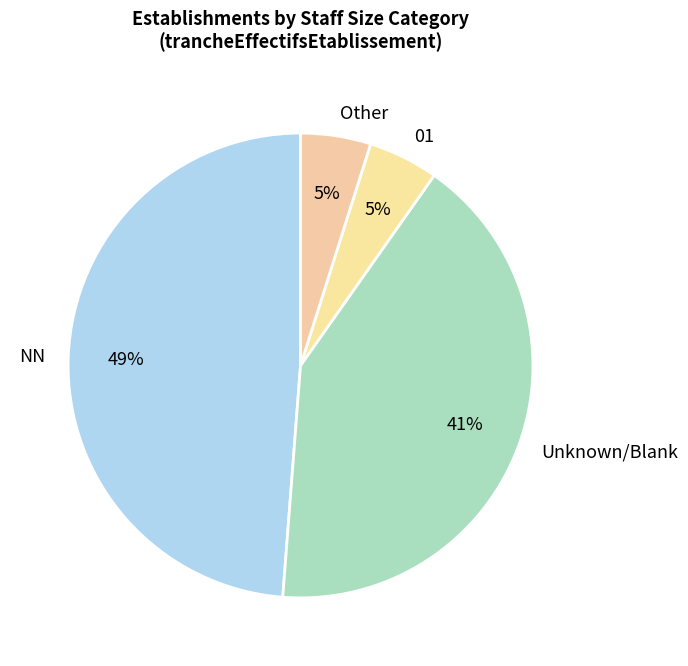

True or false: Unknown/Blank accounts for 28% of the total.

False